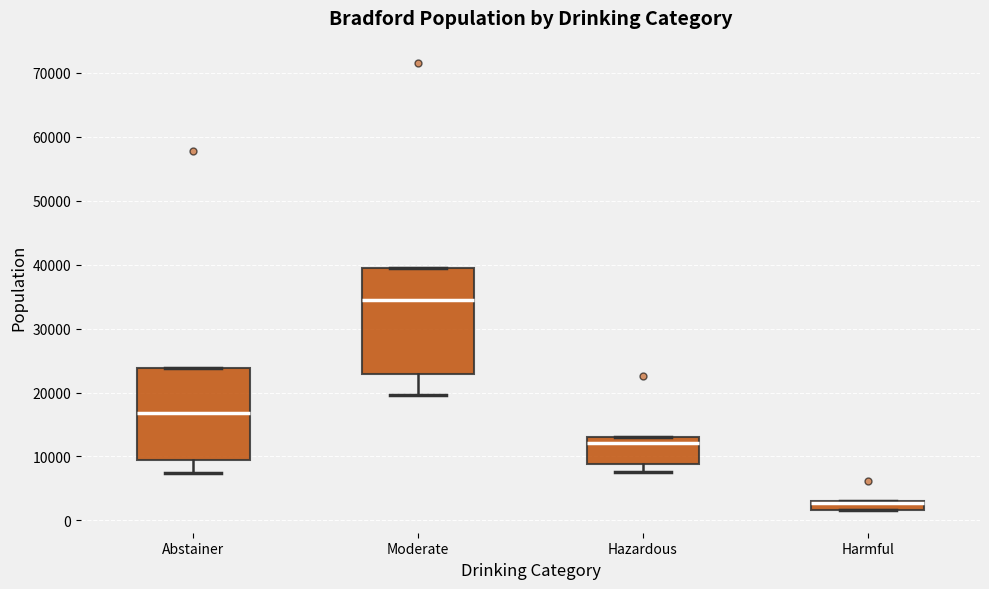

Where is the lower edge of the box for Harmful on the y-axis? The values are not printed on the chart, so give them approximately, as read against the axis.

2000